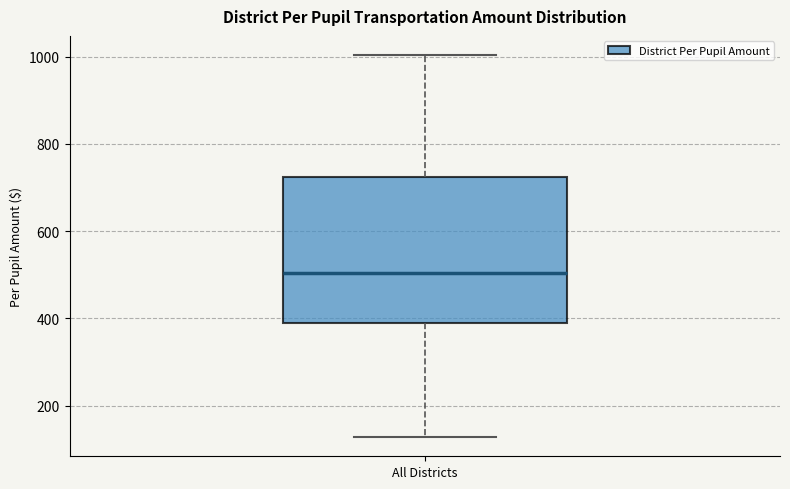

Transcribe this box plot: give where the median line is, the range the box spans, and where the two whiskers end, as read against the y-axis. The values are not printed on the chart, so give them approximately, as read against the axis.

median 500, box 380 to 720, whiskers 120 to 1000